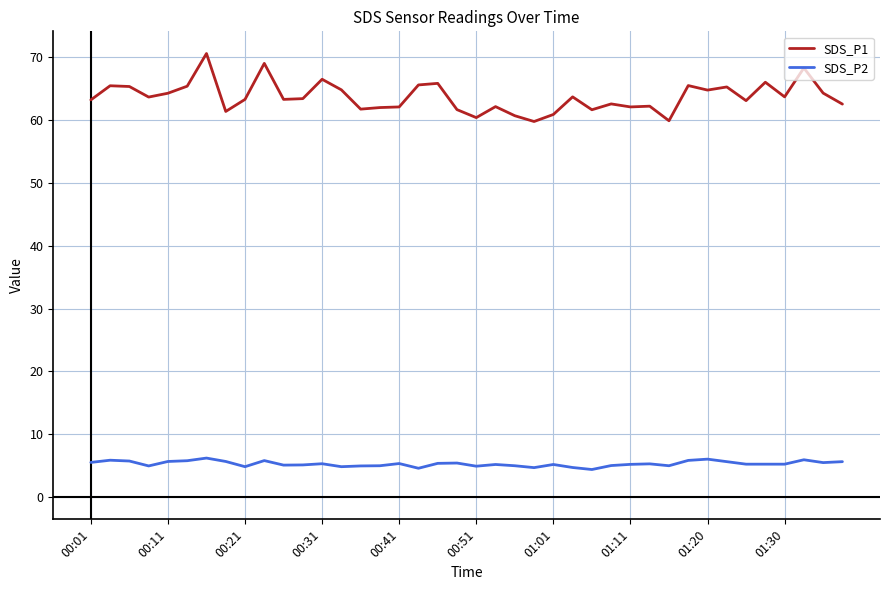

Which series has the largest range (max minus min)?

SDS_P1